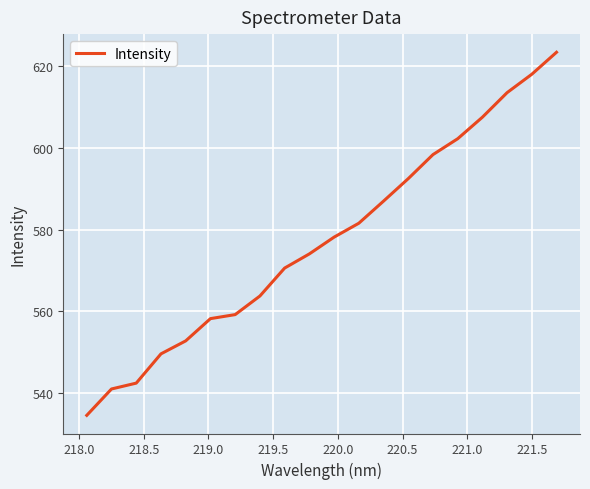

What is the greatest value displayed?

623.4